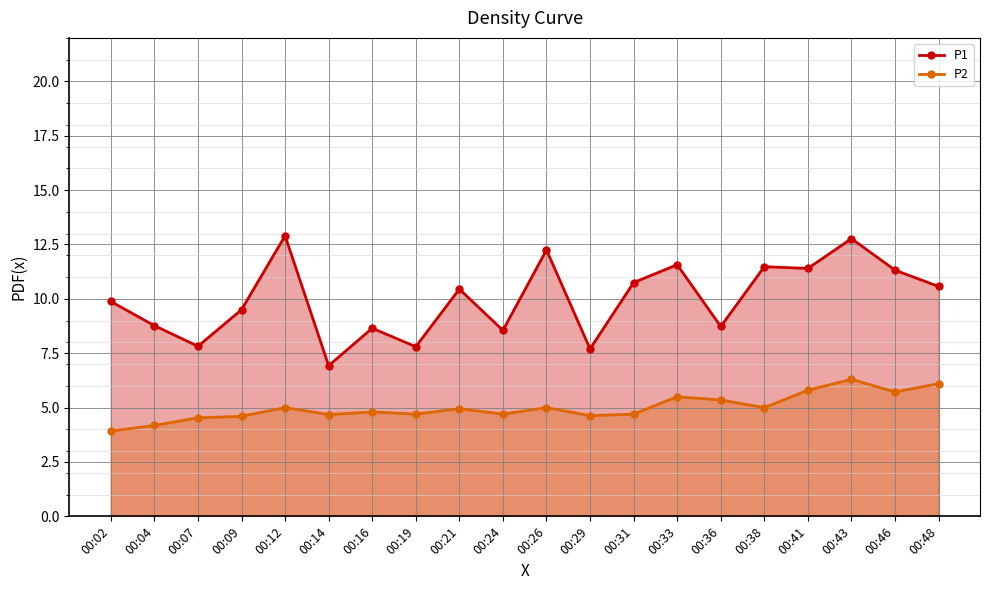

Rank the series by their average value, from lowest to highest.

P2, P1